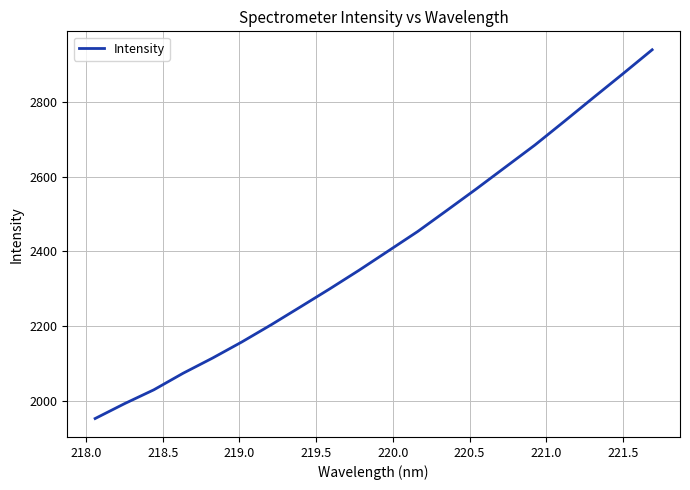

How many values exceed 2401?

10